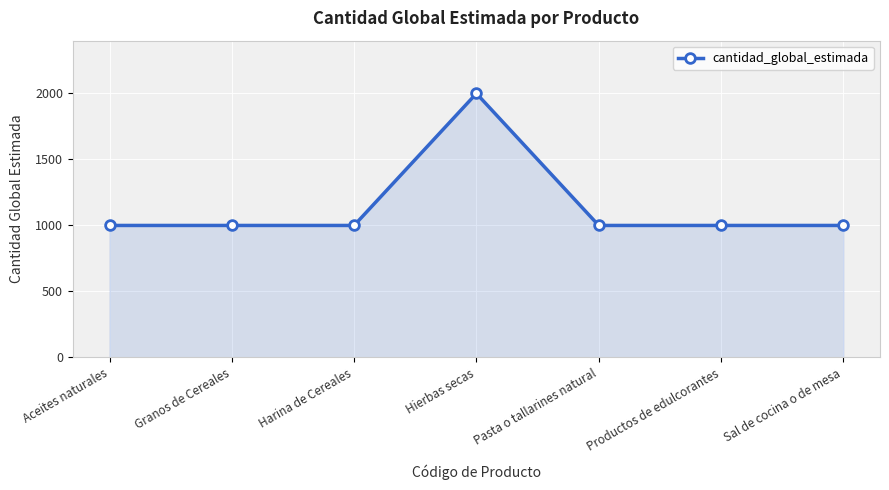

What is the value of the 2nd point from the left?

1000